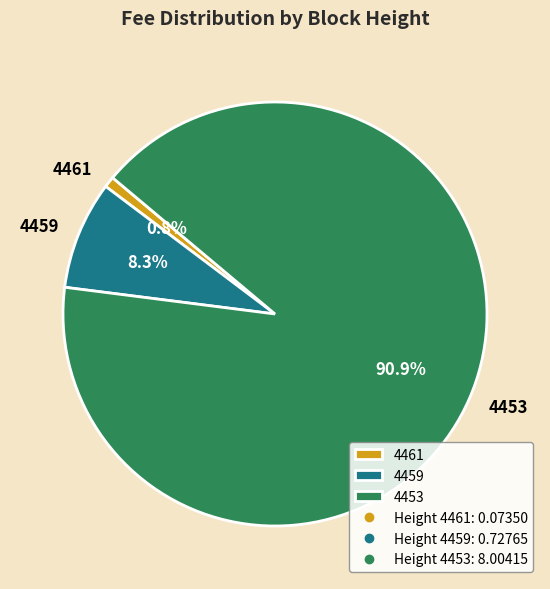

To the nearest percent, what portion does 4461 represent?

1%